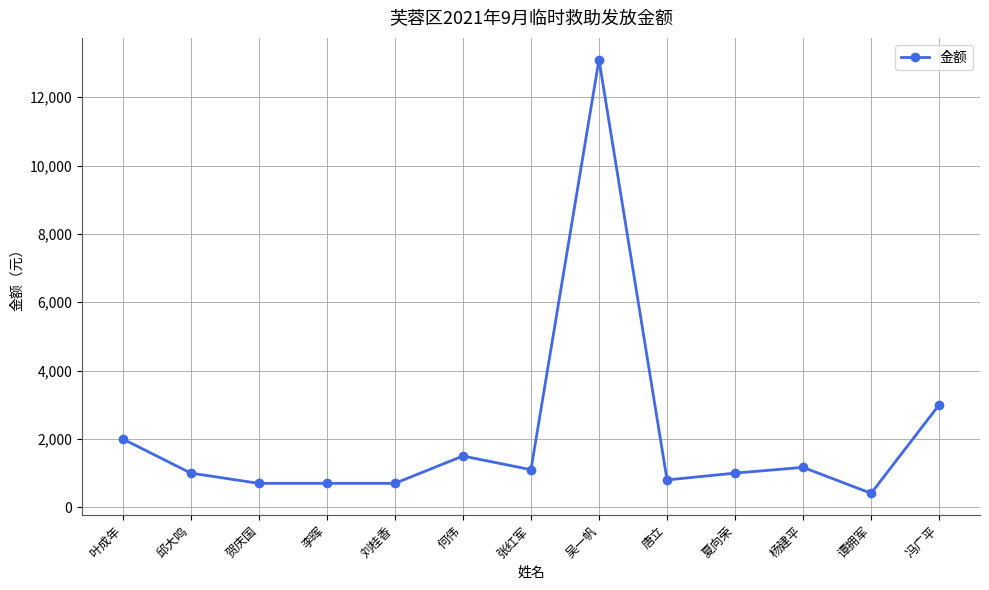

How many series are shown in this chart?

1